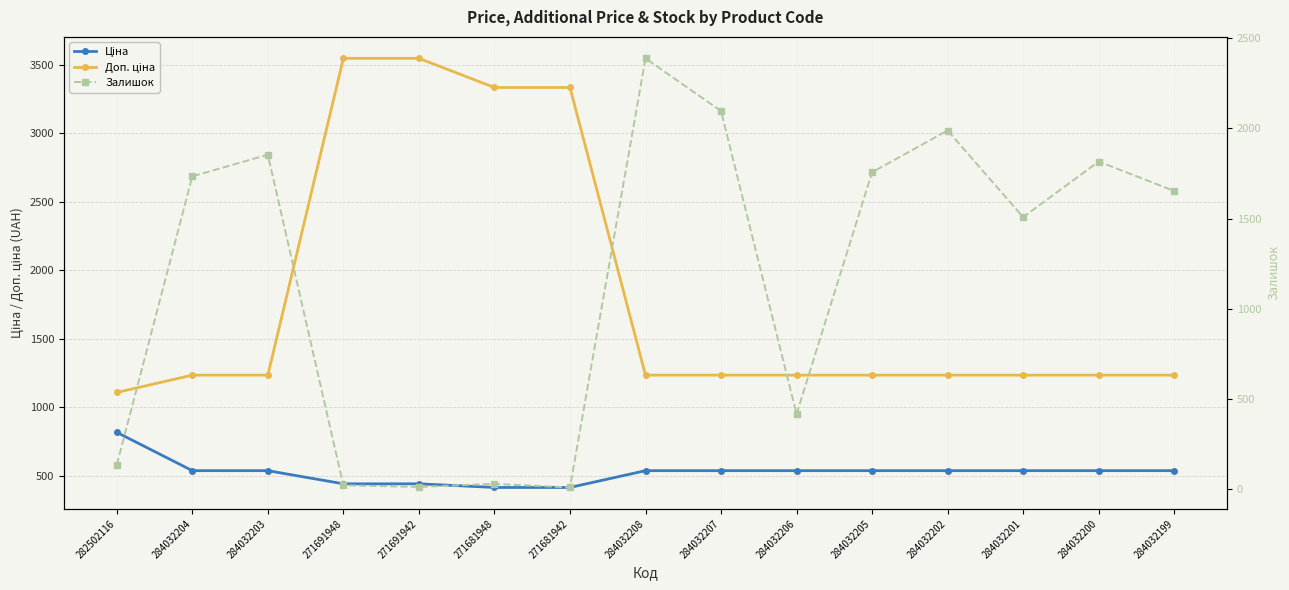

Between 271691942 and 284032201, which series saw the biggest shift?

Доп. ціна